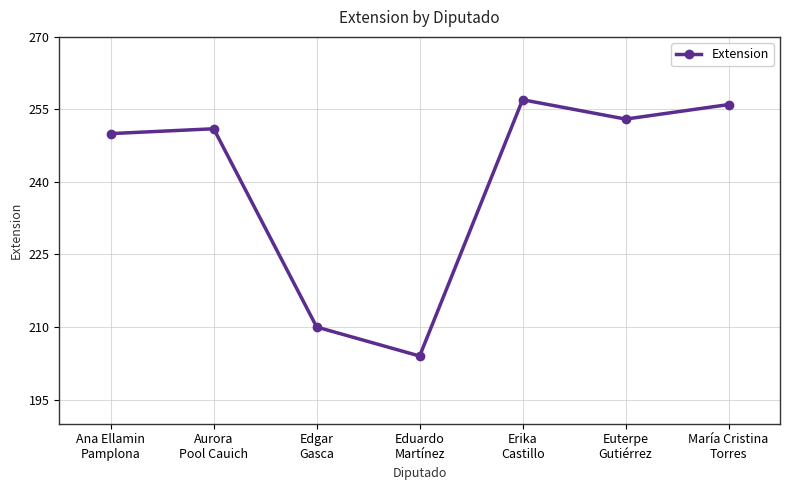

Which has a higher value, Ana Ellamin
Pamplona or Eduardo
Martínez?

Ana Ellamin
Pamplona